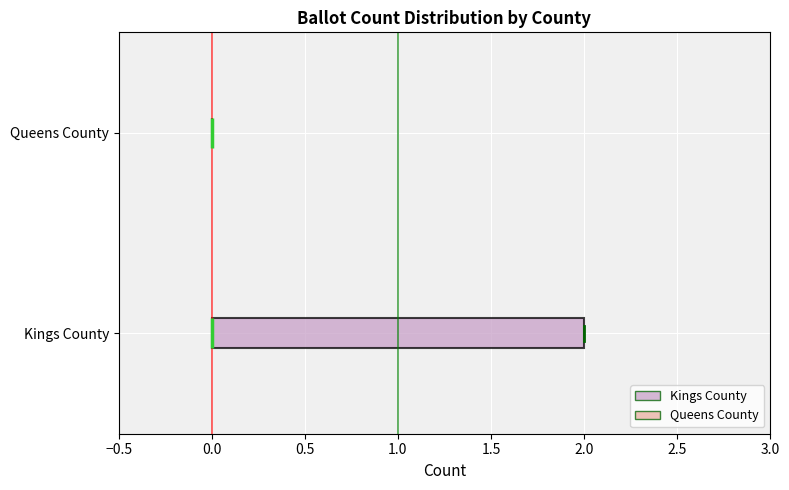

Which box is the widest, from its left edge to its right edge?

Kings County